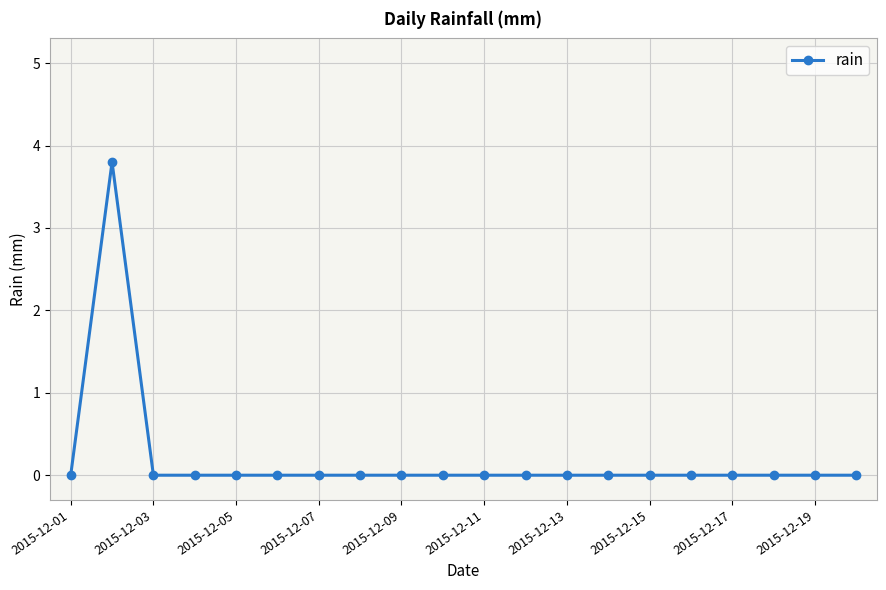

Reading left to right, transcribe all the data shown in this chart.

0.0	3.8	0.0	0.0	0.0	0.0	0.0	0.0	0.0	0.0	0.0	0.0	0.0	0.0	0.0	0.0	0.0	0.0	0.0	0.0